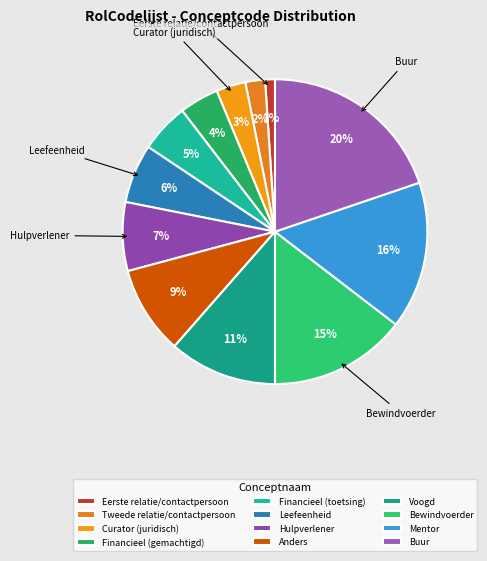

Count the number of slices in the pie.

12